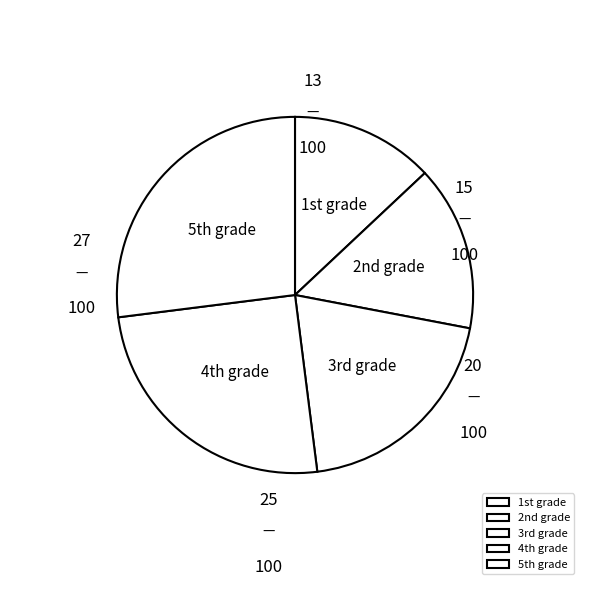

Rank the categories by value from highest to lowest.

5th grade, 4th grade, 3rd grade, 2nd grade, 1st grade